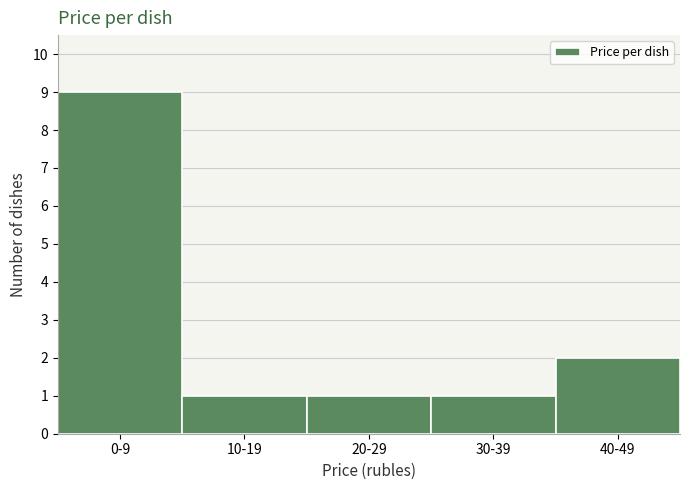

Reading left to right, list all the values displayed in this chart.

0-9=9	10-19=1	20-29=1	30-39=1	40-49=2